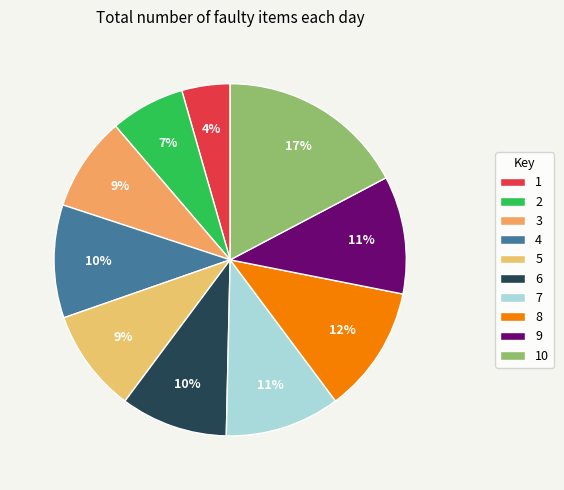

What is the smallest slice in the pie chart?

1